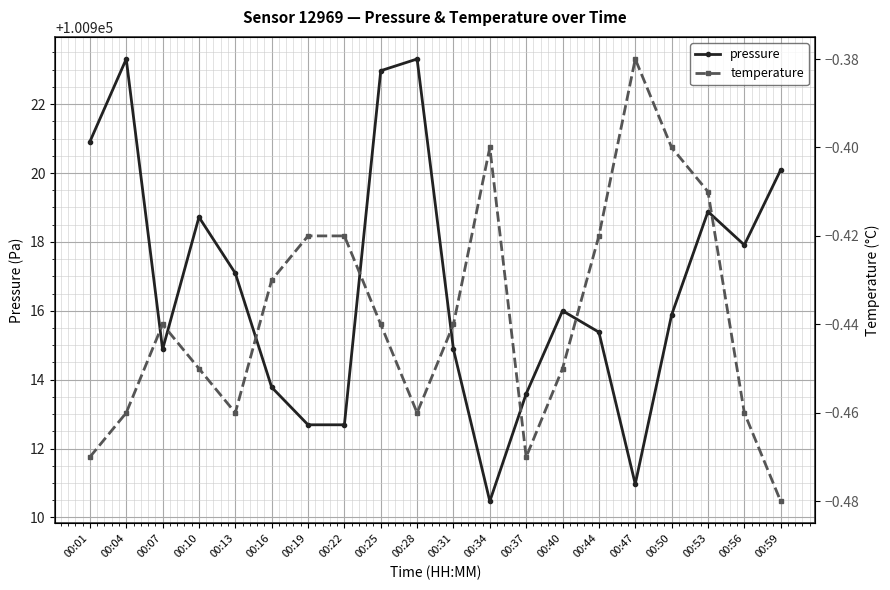

Which series has the widest spread of values?

pressure